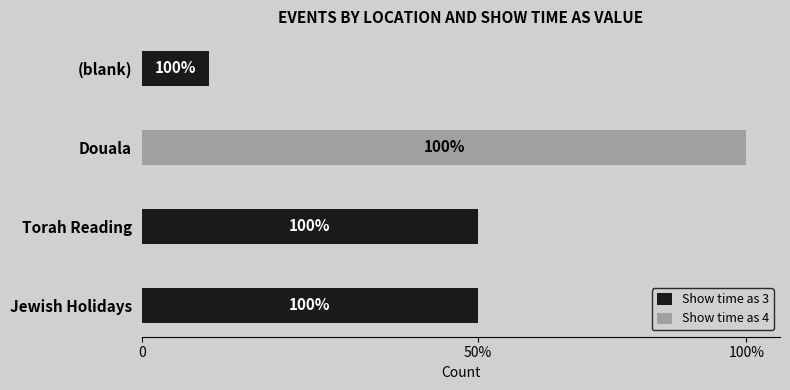

What are all the series names shown in the legend?

Show time as 3, Show time as 4